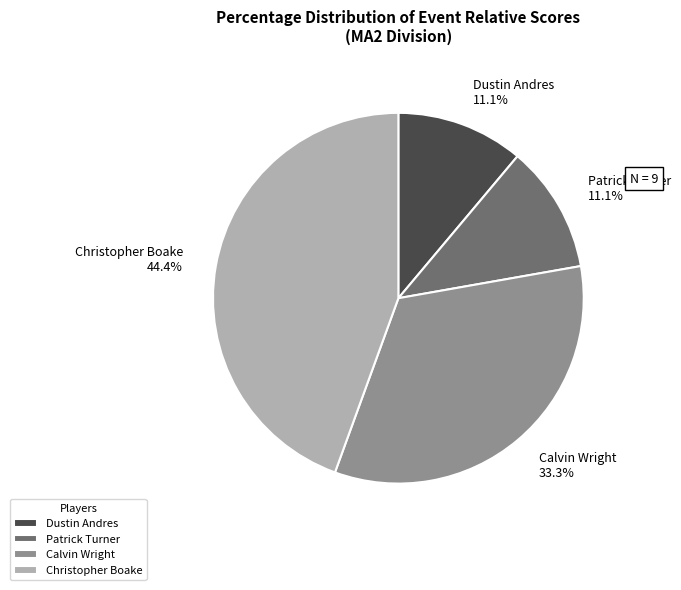

Count the number of slices in the pie.

4